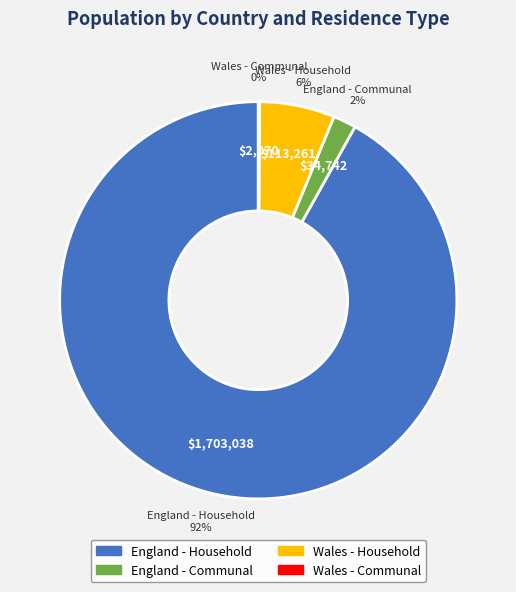

Which category has the biggest portion of the pie?

England - Household